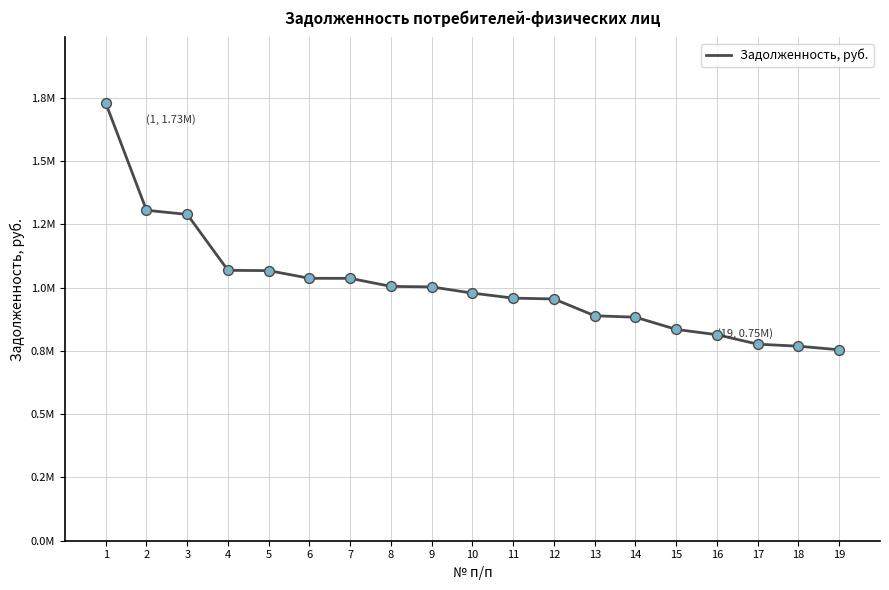

Is this an area chart (filled region under the line)?

No